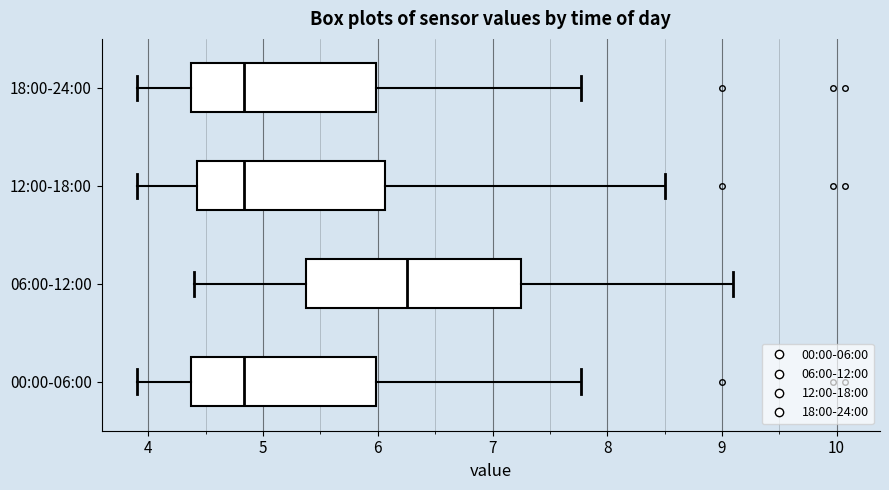

Where is the left edge of the box for 00:00-06:00 on the x-axis? The values are not printed on the chart, so give them approximately, as read against the axis.

4.4